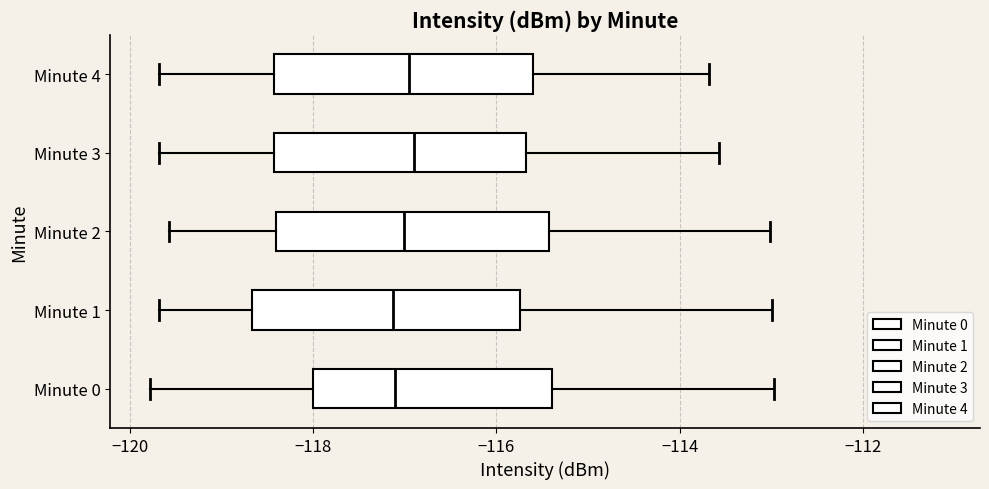

Where is the left edge of the box for Minute 4 on the x-axis? The values are not printed on the chart, so give them approximately, as read against the axis.

-118.4